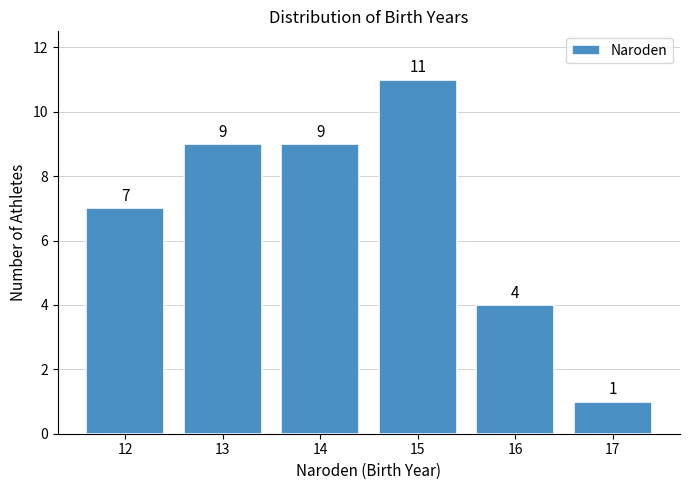

Reading right to left, list all the values displayed in this chart.

17=1	16=4	15=11	14=9	13=9	12=7